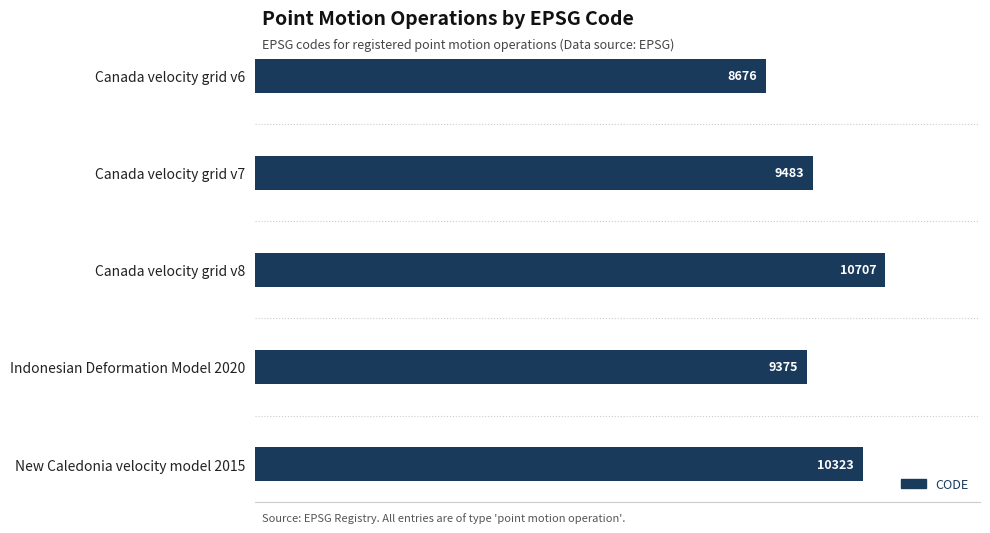

The chart shows a value of 2896 at Indonesian Deformation Model 2020. True or false?

False